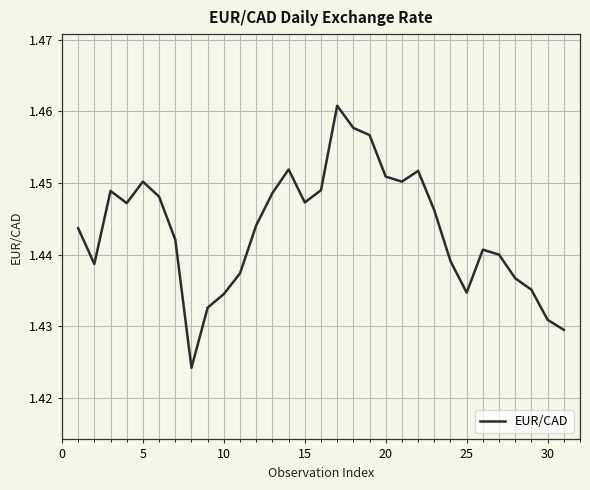

How many lines are shown in the chart?

1